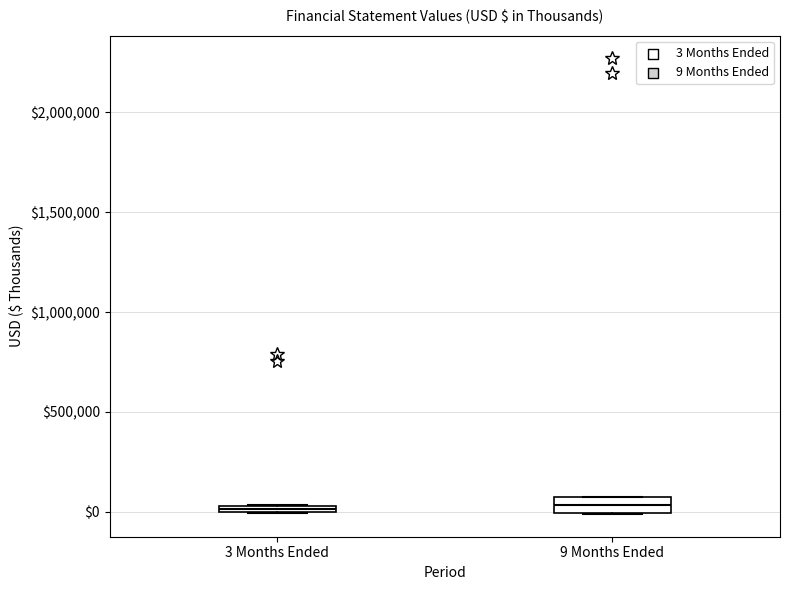

Where is the upper edge of the box for 3 Months Ended on the y-axis? The values are not printed on the chart, so give them approximately, as read against the axis.

50000